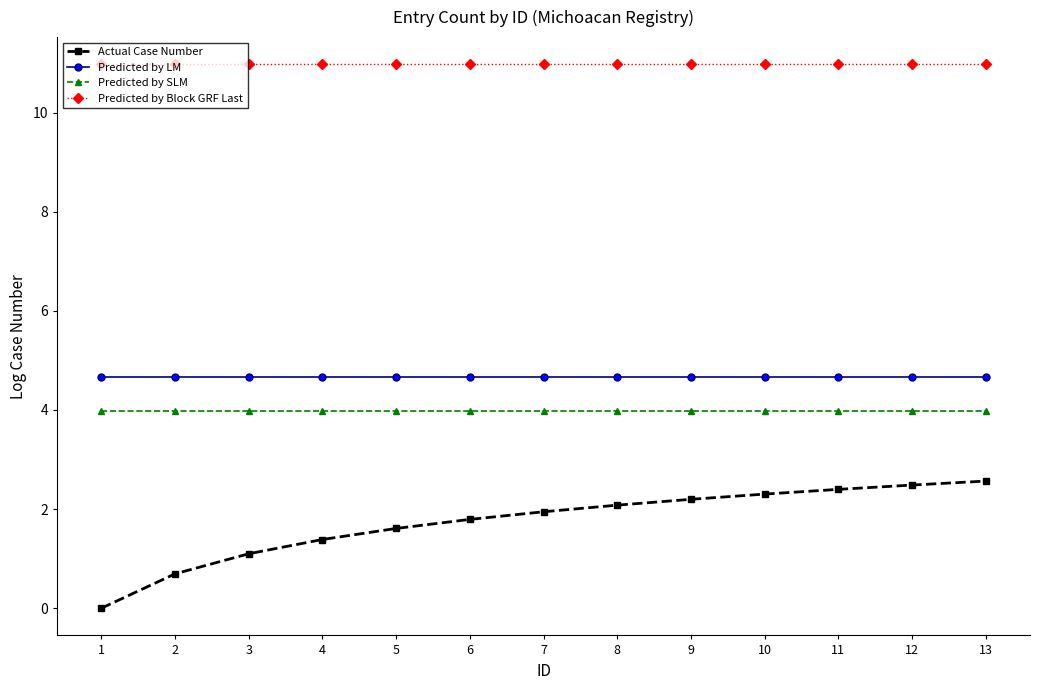

True or false: Predicted by SLM and Actual Case Number intersect in this chart.

False